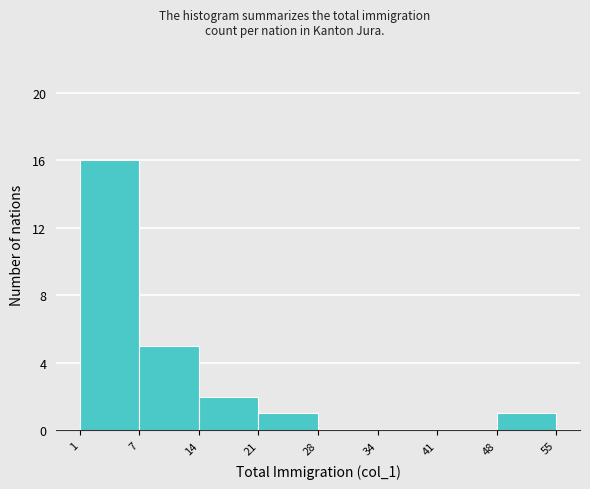

Reading left to right, what are all the values shown in this chart?

1=16	7=5	14=2	21=1	28=0	34=0	41=0	48=1